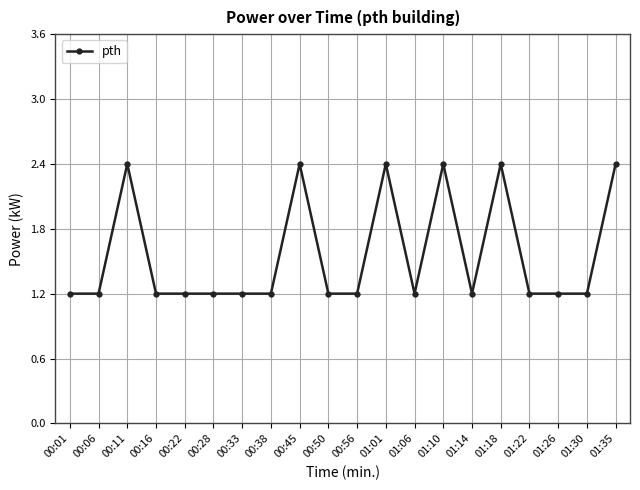

What is the minimum value shown in the chart?

1.2